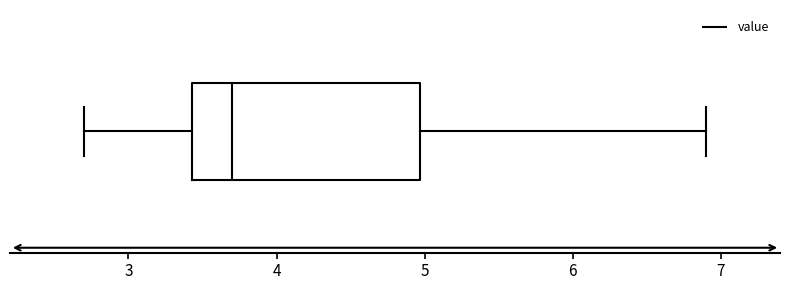

Transcribe this box plot: give where the median line is, the range the box spans, and where the two whiskers end, as read against the x-axis. The values are not printed on the chart, so give them approximately, as read against the axis.

median 3.7, box 3.4 to 5.0, whiskers 2.7 to 6.9